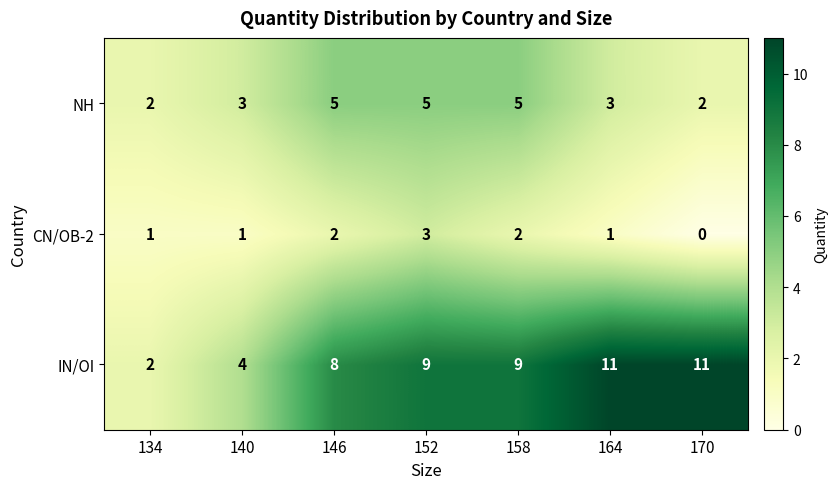

Reading left to right, extract all data points from this chart.

NH: 2	3	5	5	5	3	2
CN/OB-2: 1	1	2	3	2	1	0
IN/OI: 2	4	8	9	9	11	11